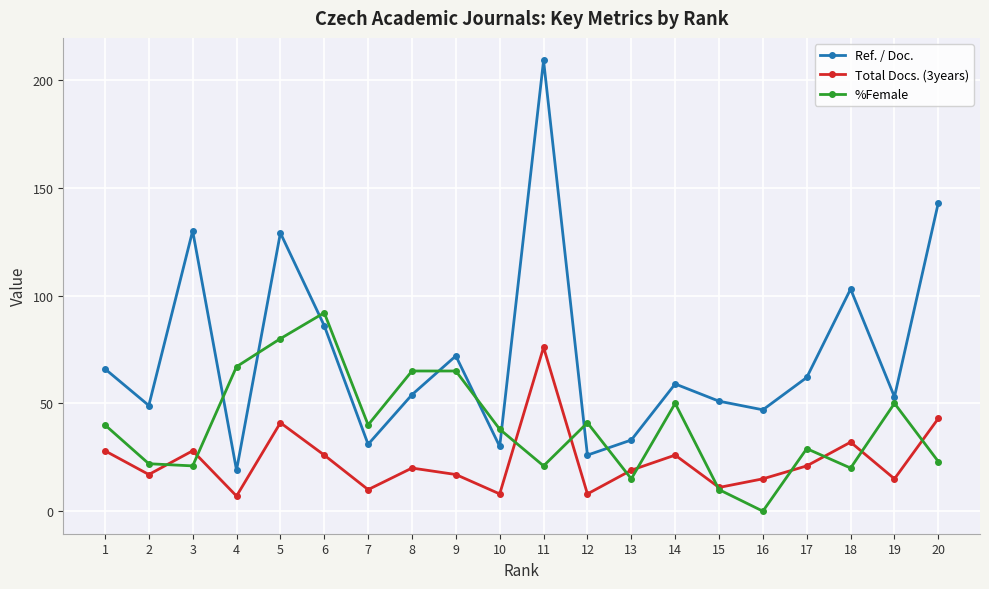

In Ref. / Doc., how many points are higher than both neighbors (excluding endpoints)?

6